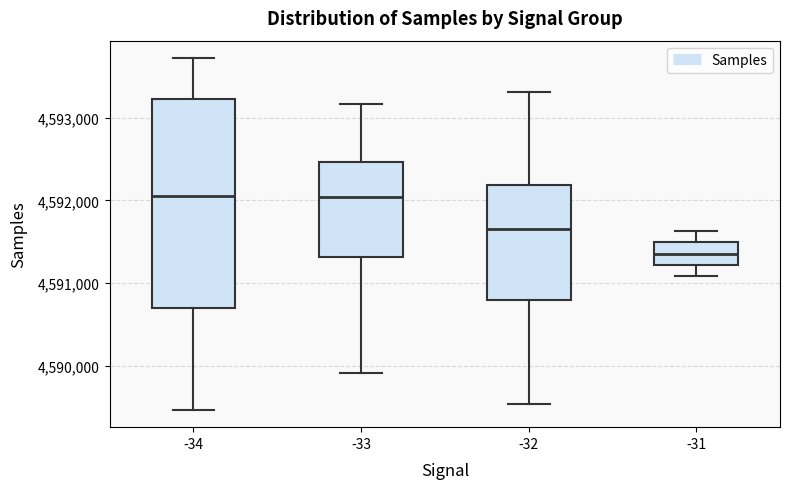

Which box is the tallest, from its lower edge to its upper edge?

-34